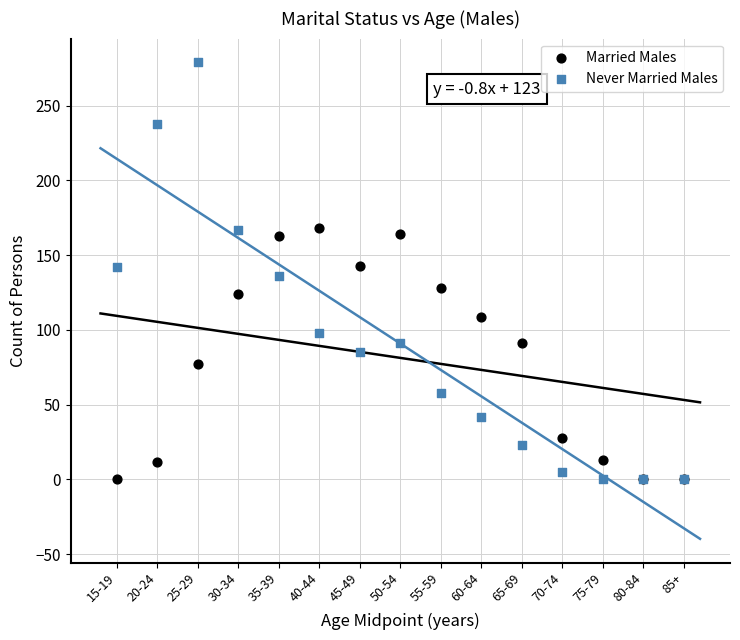

Which series has the widest spread of Y values?

Never Married Males